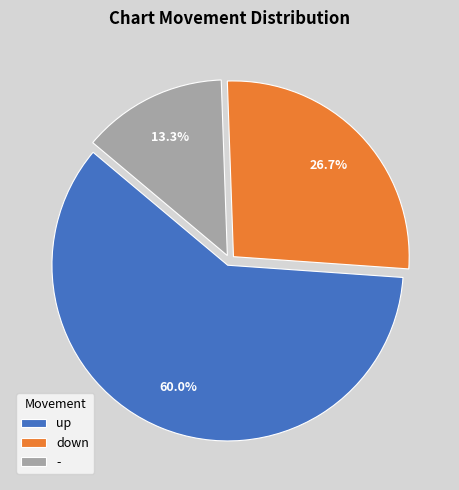

What is the ratio of the value at down to the value at -?

2.0